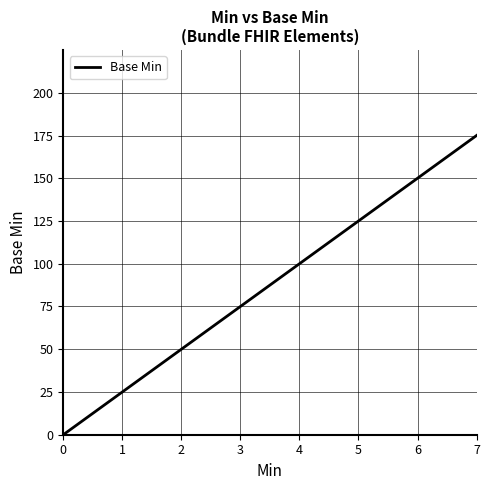

Reading left to right, what are all the values shown in this chart?

0	25	50	75	100	125	150	175